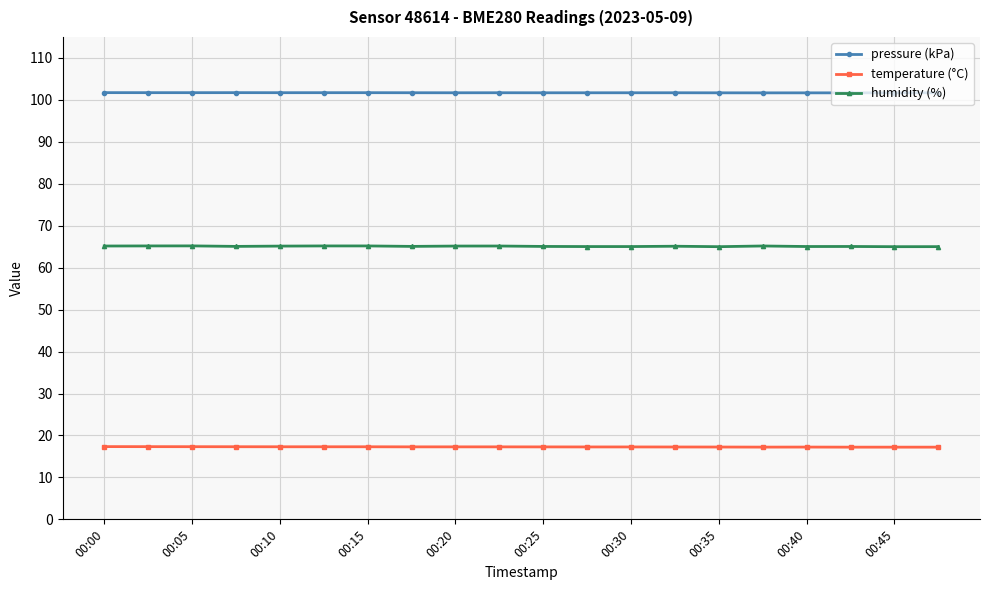

What is the smallest value displayed?

17.2